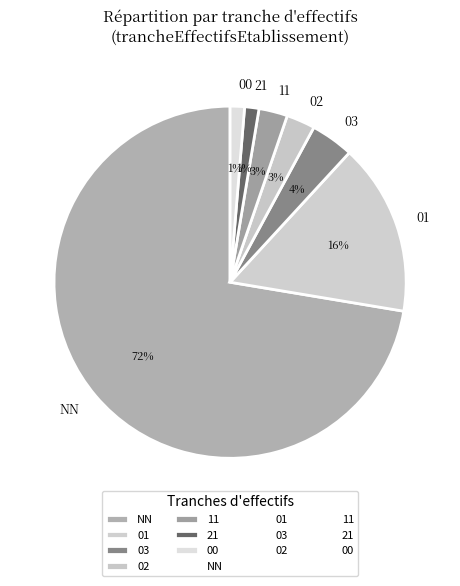

To the nearest percent, what percentage of the pie is 02?

3%